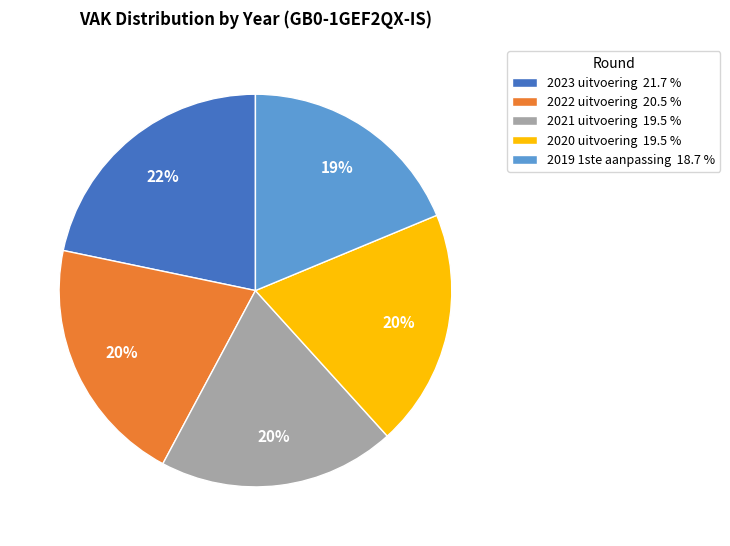

Does 2019 1ste aanpassing represent more than half of the total?

No